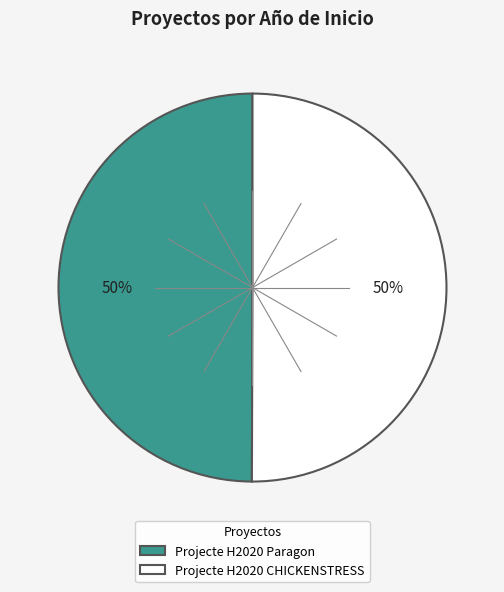

To the nearest percent, what portion does Projecte H2020 CHICKENSTRESS represent?

50%